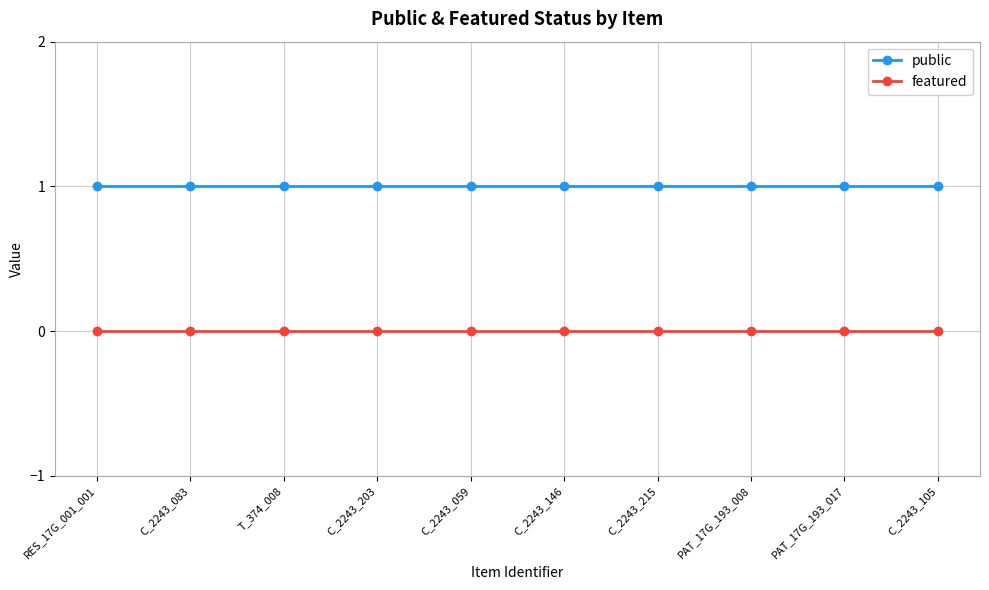

Rank the series by their average value, from lowest to highest.

featured, public